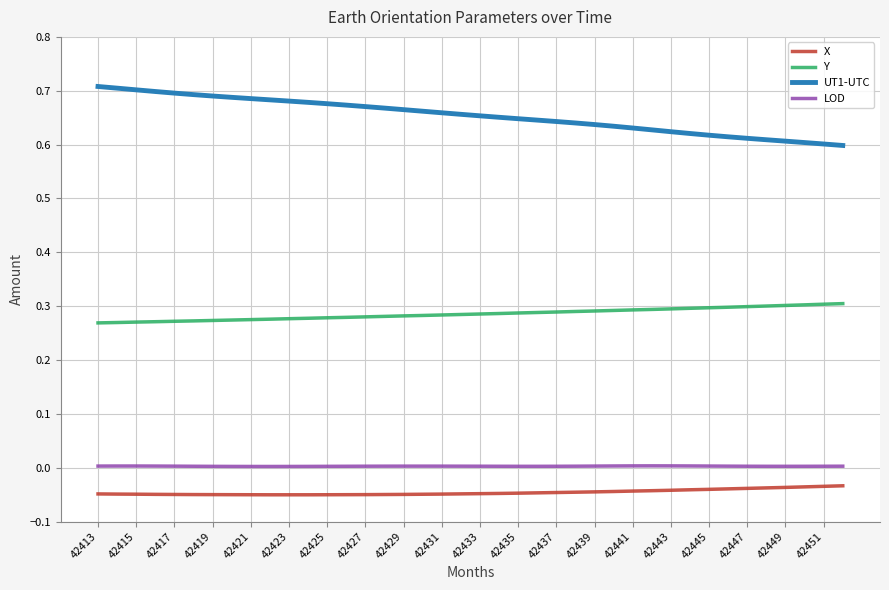

Which series has the largest total across all categories?

UT1-UTC